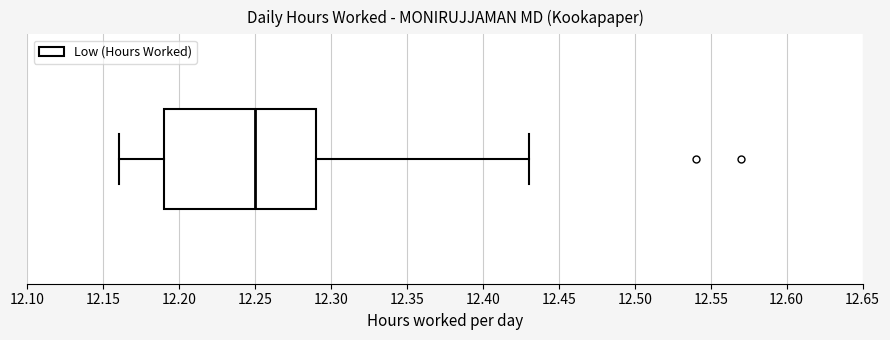

Read this box plot against the x-axis: the position of the median line, the range covered by the box, and the ends of both whiskers. The values are not printed on the chart, so give them approximately, as read against the axis.

median 12.25, box 12.19 to 12.29, whiskers 12.16 to 12.43